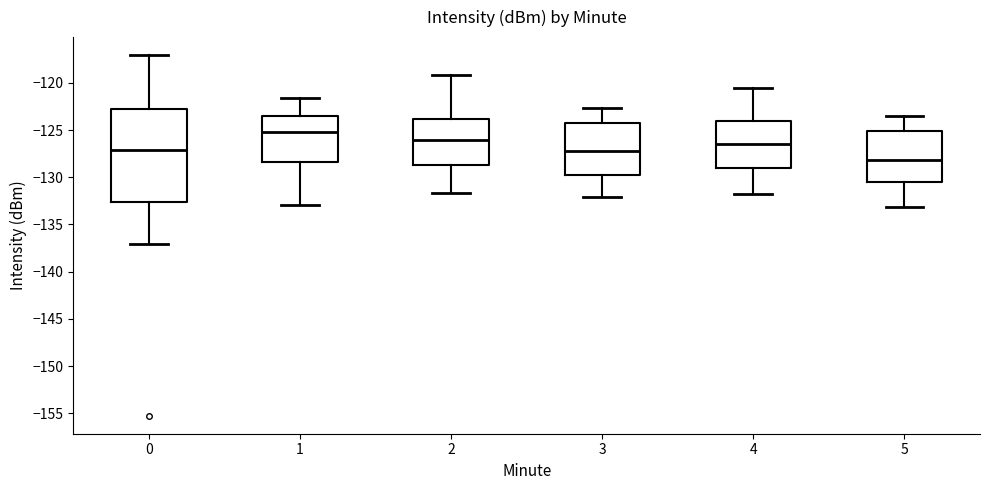

Reading left to right, read every box against the y-axis: the position of its median line, the range the box covers, and the ends of its whiskers. The values are not printed on the chart, so give them approximately, as read against the axis.

0: median -127.0, box -132.5 to -123.0, whiskers -137.0 to -117.0
1: median -125.0, box -128.5 to -123.5, whiskers -133.0 to -121.5
2: median -126.0, box -128.5 to -124.0, whiskers -131.5 to -119.0
3: median -127.0, box -129.5 to -124.5, whiskers -132.0 to -122.5
4: median -126.5, box -129.0 to -124.0, whiskers -132.0 to -120.5
5: median -128.0, box -130.5 to -125.0, whiskers -133.0 to -123.5